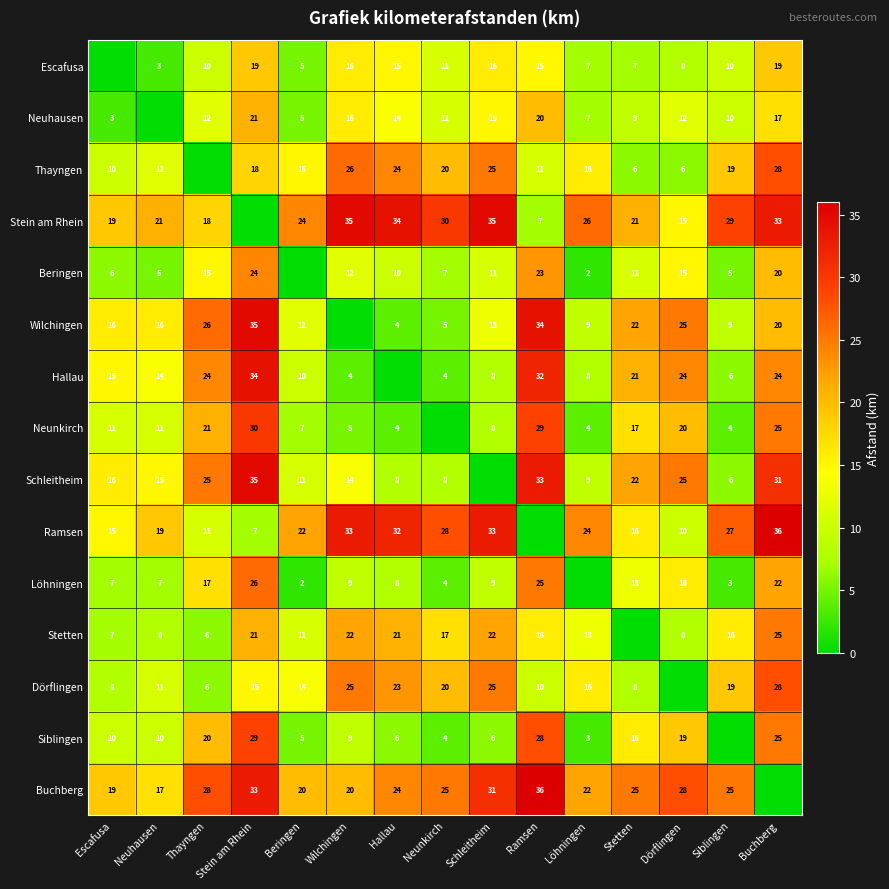

At which category does the chart reach its minimum across all series?

Escafusa